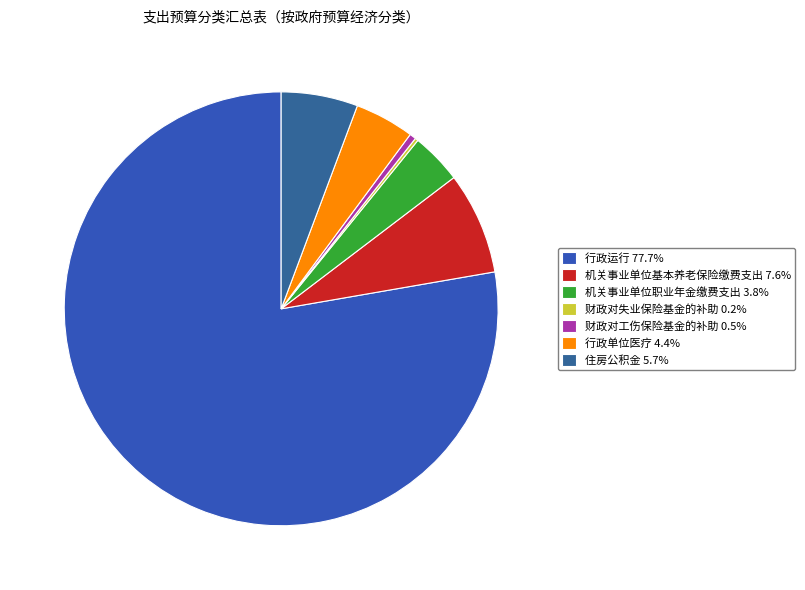

What is the smallest slice in the pie chart?

财政对失业保险基金的补助